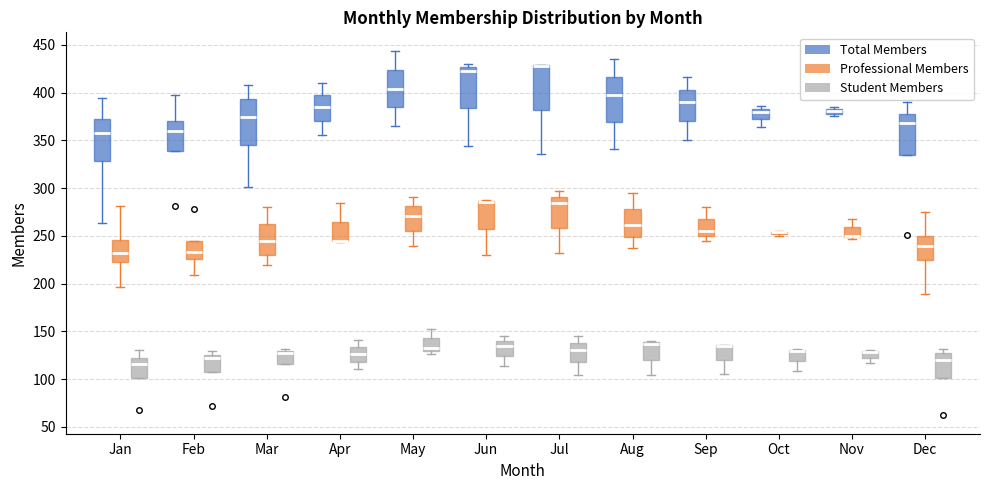

Where is the lower edge of the box for Nov (Professional Members) on the y-axis? The values are not printed on the chart, so give them approximately, as read against the axis.

250